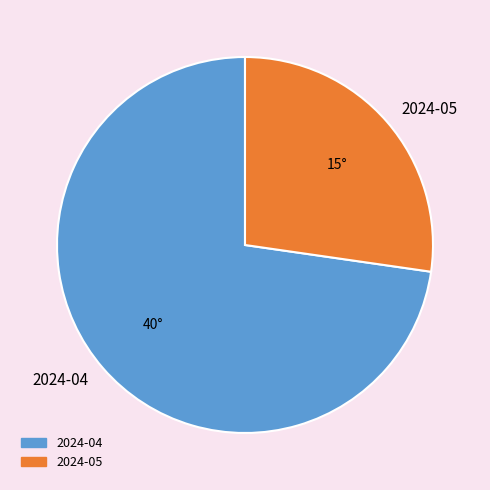

True or false: 2024-04 accounts for 73% of the total.

True